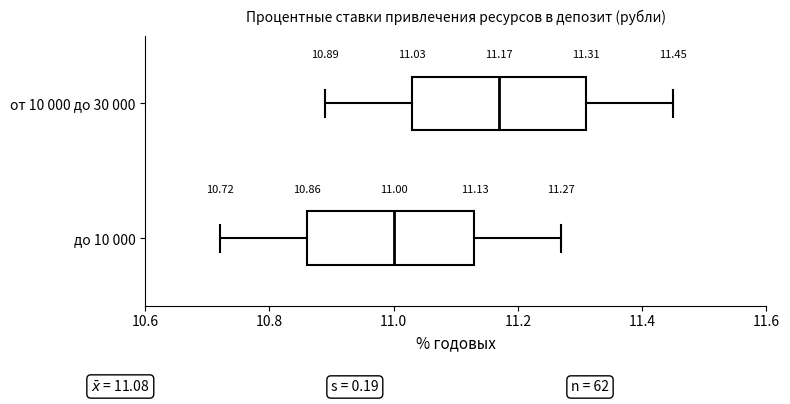

Which box's median line is the furthest to the right?

от 10 000 до 30 000